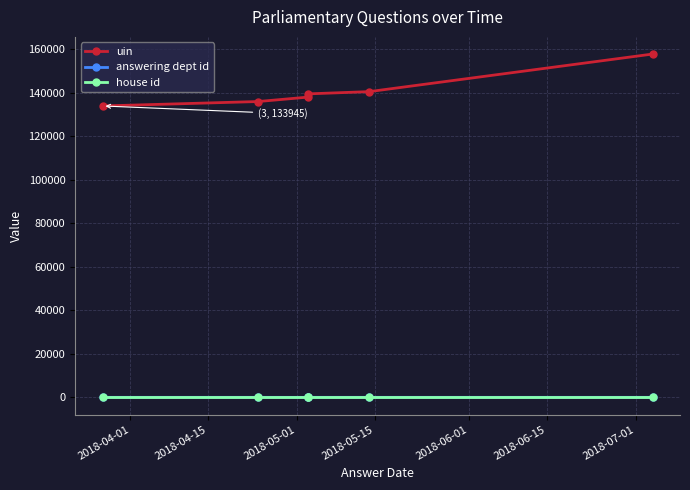

Between 2018-04-01 and 2018-06-15, which series saw the biggest shift?

uin